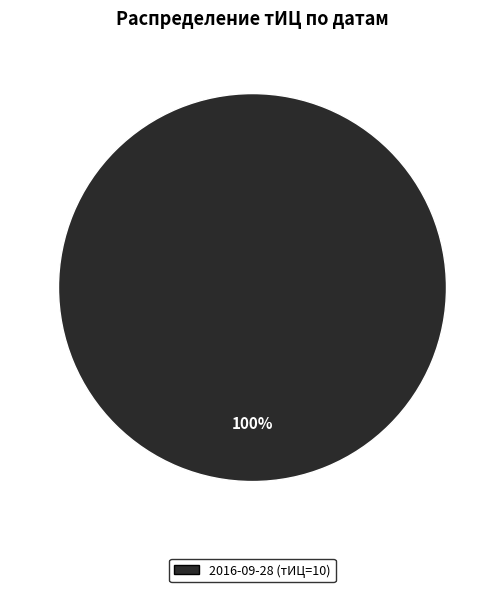

How many segments does this pie chart have?

1